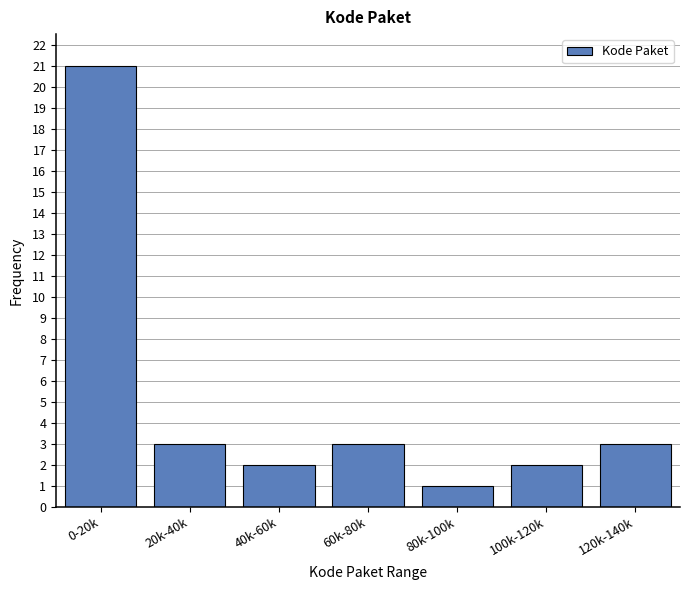

Reading right to left, list all the values displayed in this chart.

120k-140k=3	100k-120k=2	80k-100k=1	60k-80k=3	40k-60k=2	20k-40k=3	0-20k=21